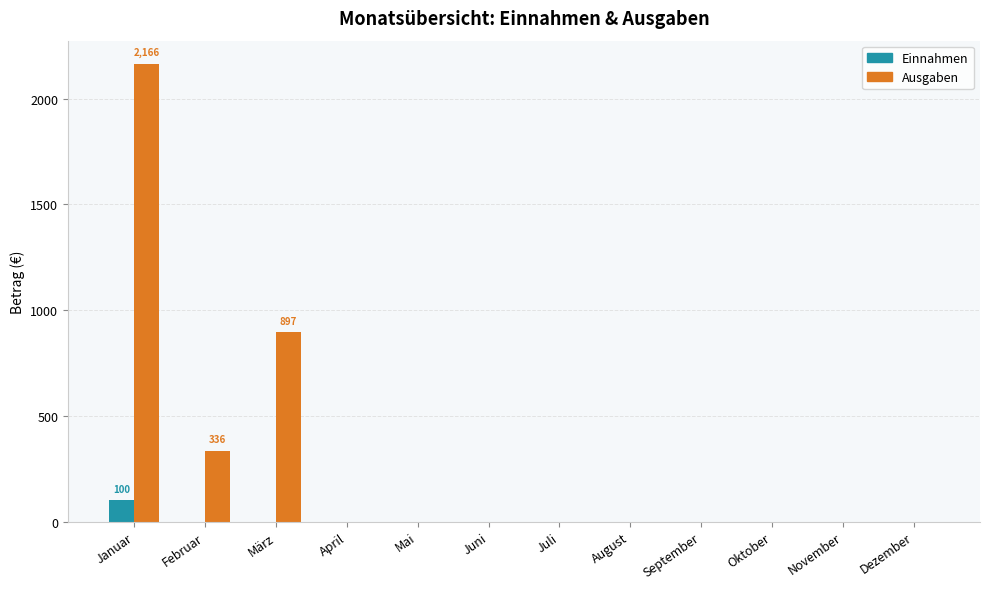

What are all the series names shown in the legend?

Einnahmen, Ausgaben